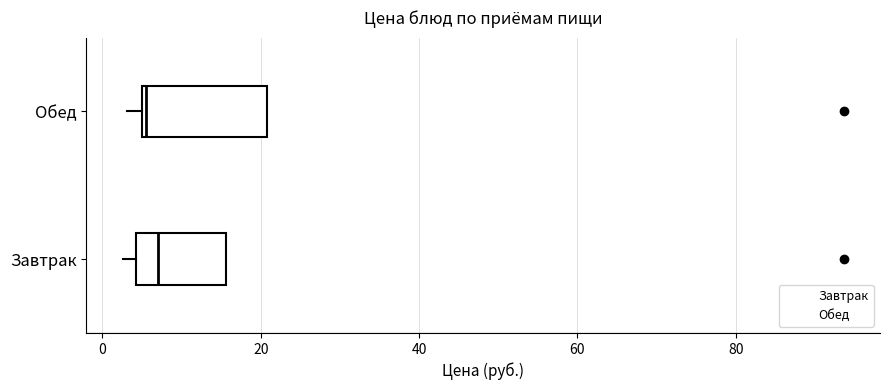

Reading bottom to top, transcribe this box plot: for each box, give where its median line is, the range the box spans, and where its two whiskers end, as read against the x-axis. The values are not printed on the chart, so give them approximately, as read against the axis.

Завтрак: median 8, box 4 to 16, whiskers 2 to 16
Обед: median 6, box 6 to 20, whiskers 4 to 20